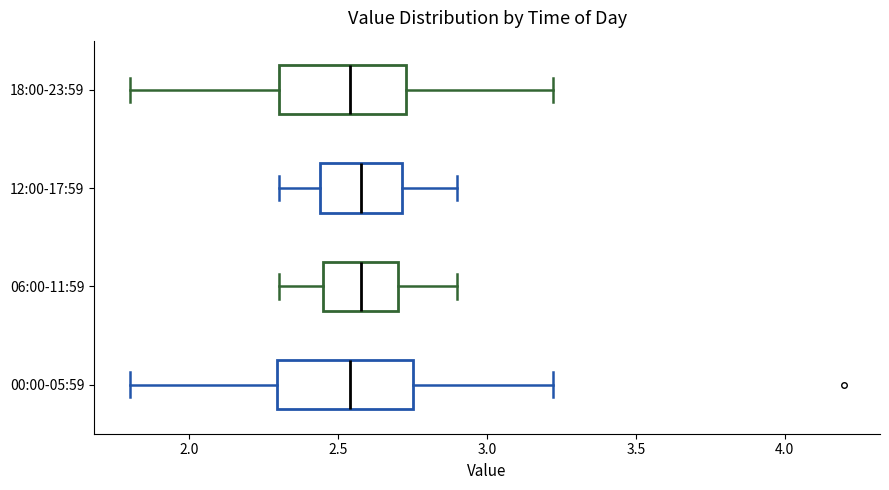

Reading bottom to top, read every box against the x-axis: the position of its median line, the range the box covers, and the ends of its whiskers. The values are not printed on the chart, so give them approximately, as read against the axis.

00:00-05:59: median 2.55, box 2.30 to 2.75, whiskers 1.80 to 3.20
06:00-11:59: median 2.60, box 2.45 to 2.70, whiskers 2.30 to 2.90
12:00-17:59: median 2.60, box 2.45 to 2.70, whiskers 2.30 to 2.90
18:00-23:59: median 2.55, box 2.30 to 2.75, whiskers 1.80 to 3.20